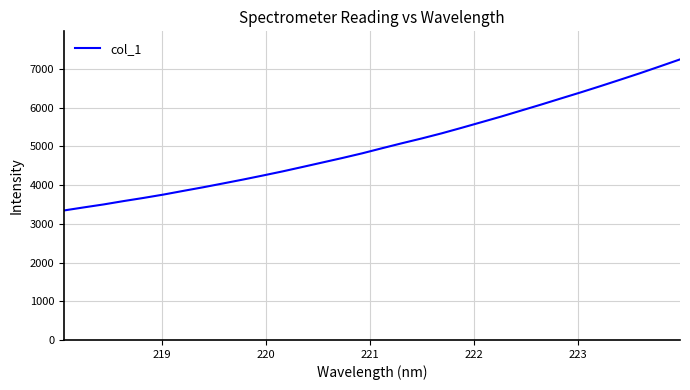

What is the difference between the maximum and minimum values?

3902.4